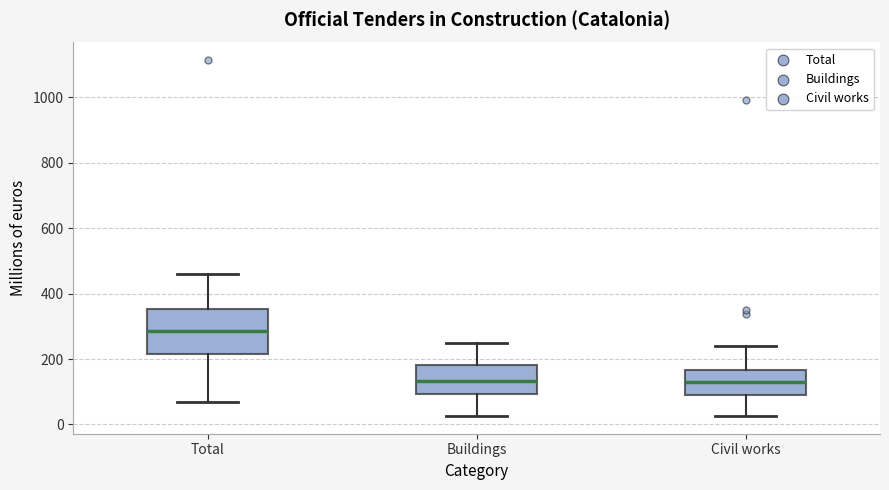

Reading left to right, read every box against the y-axis: the position of its median line, the range the box covers, and the ends of its whiskers. The values are not printed on the chart, so give them approximately, as read against the axis.

Total: median 280, box 220 to 360, whiskers 60 to 460
Buildings: median 140, box 100 to 180, whiskers 20 to 240
Civil works: median 120, box 80 to 160, whiskers 20 to 240